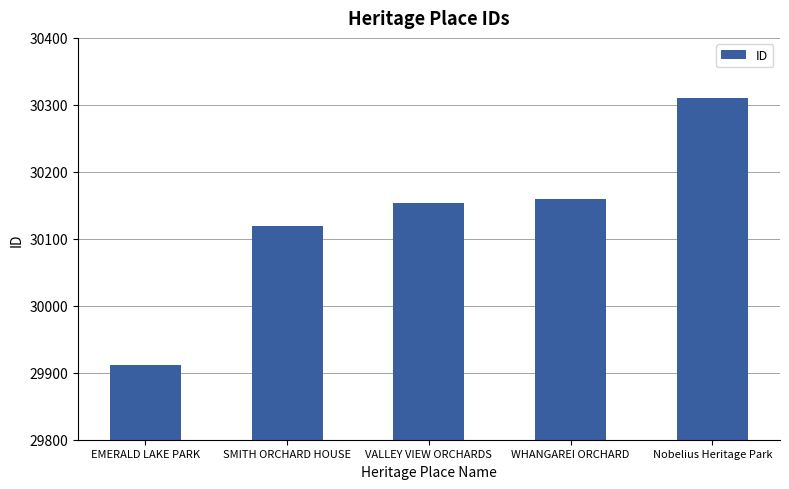

What is the ratio of the value at EMERALD LAKE PARK to the value at VALLEY VIEW ORCHARDS?

1.0